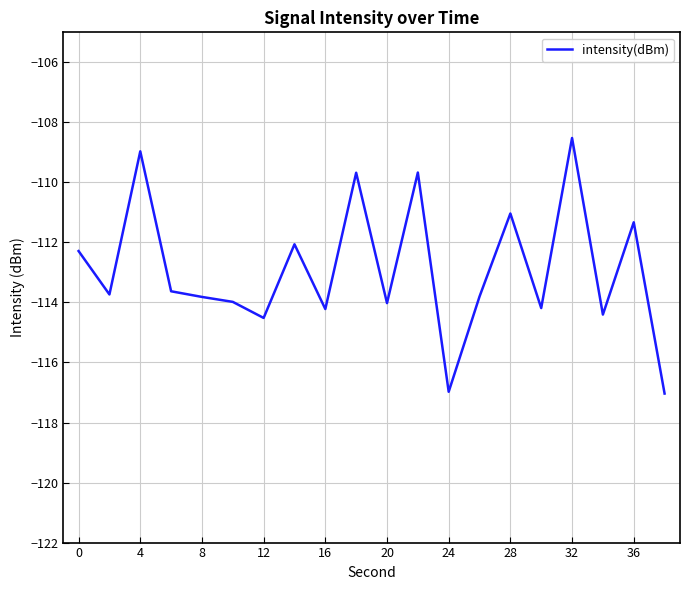

What is the difference between the maximum and minimum values?

8.5